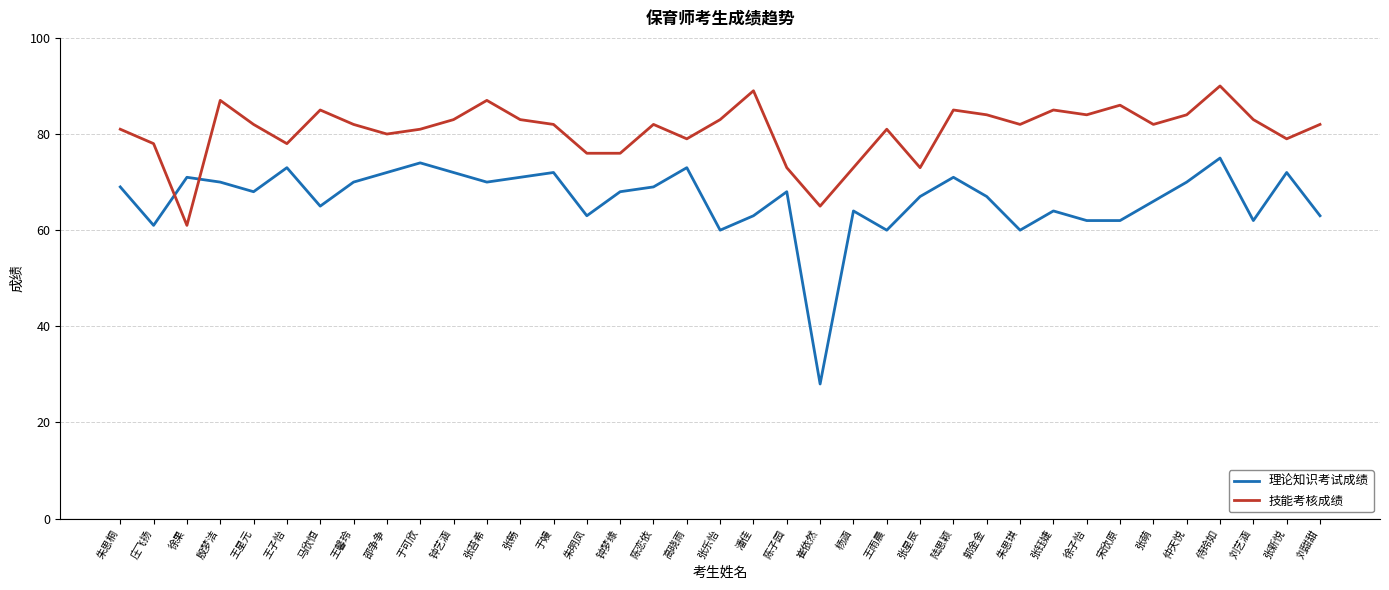

Which series has the widest spread of values?

理论知识考试成绩